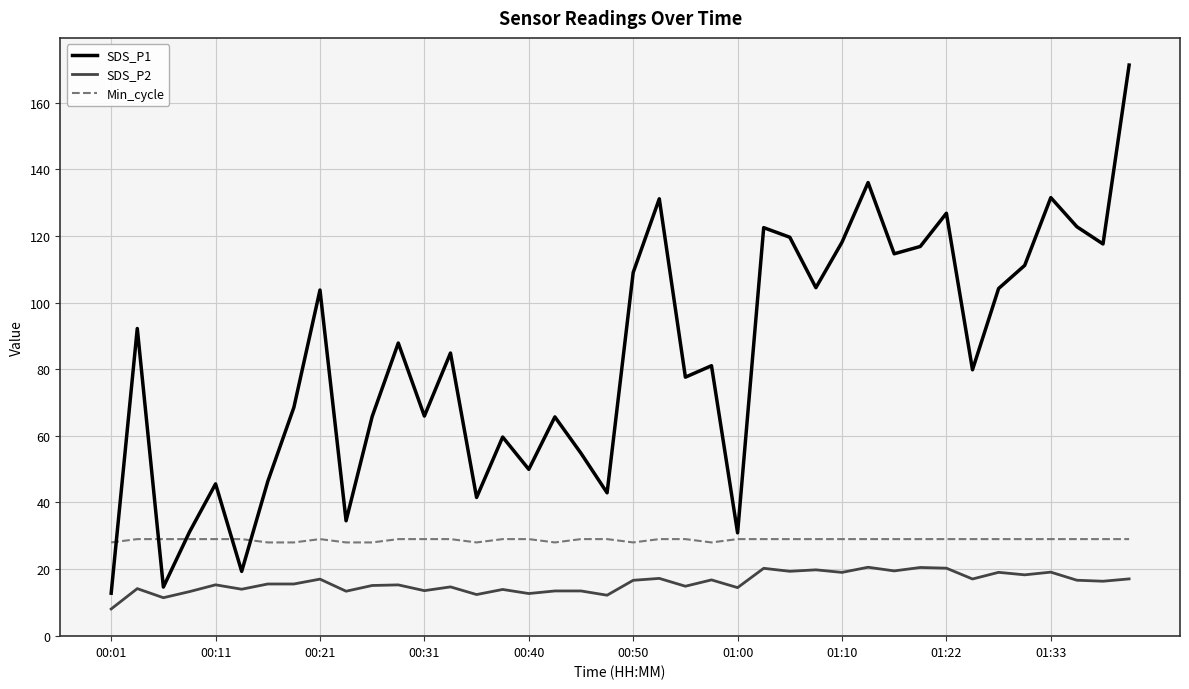

What is the minimum value for SDS_P2?

8.0